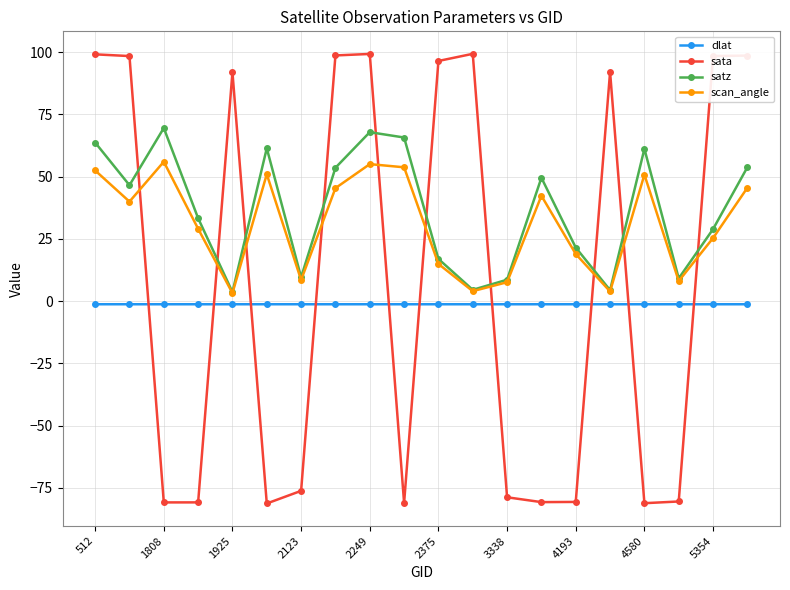

Which series has the widest spread of values?

sata